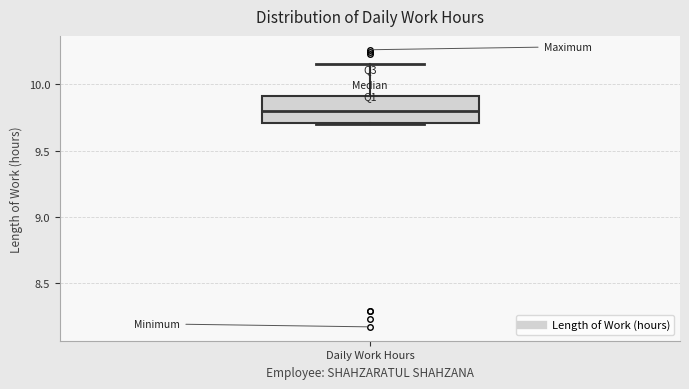

Transcribe this box plot: give where the median line is, the range the box spans, and where the two whiskers end, as read against the y-axis. The values are not printed on the chart, so give them approximately, as read against the axis.

median 9.80, box 9.70 to 9.90, whiskers 9.70 to 10.15